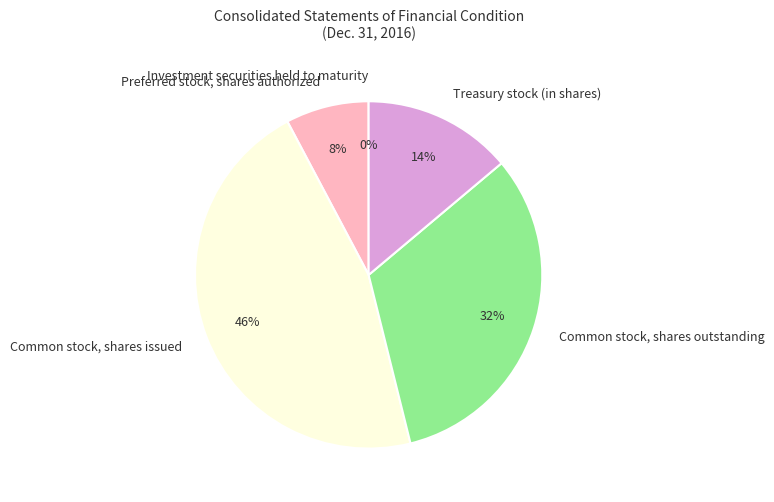

Is Common stock, shares outstanding the majority of the pie?

No